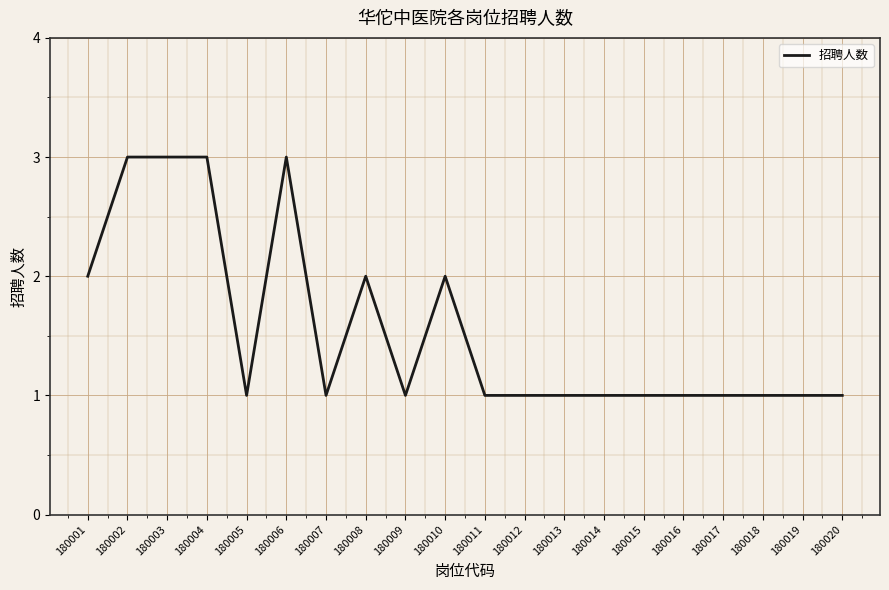

What is the minimum value shown in the chart?

1